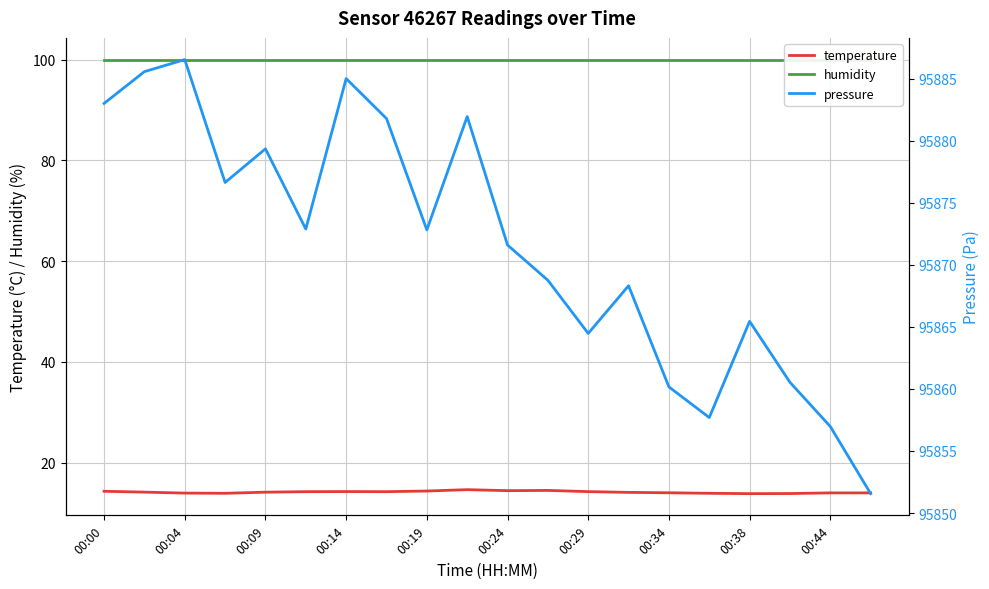

The value of temperature at 00:24 is 22.9. True or false?

False